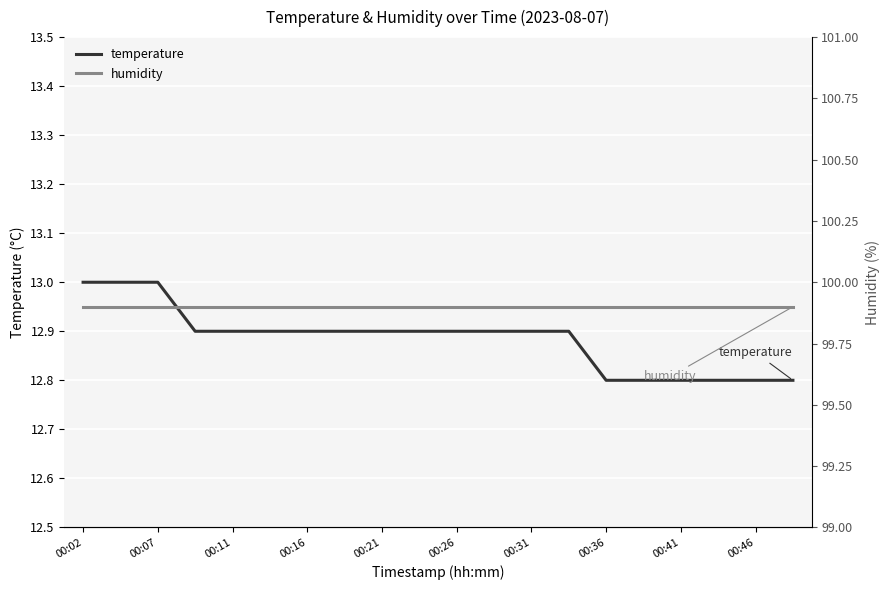

The value of temperature at 00:36 is 7.1. True or false?

False